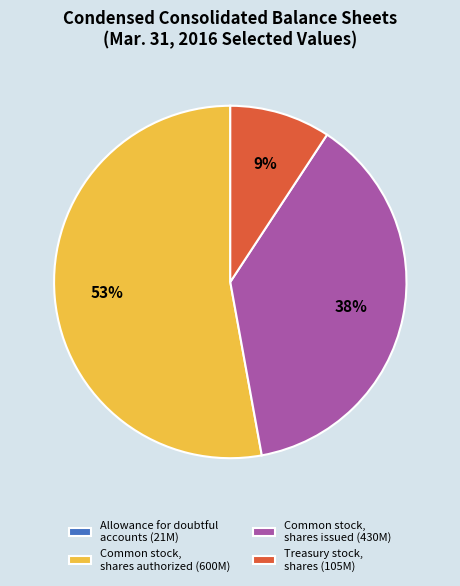

Is it true that Treasury stock, shares (105M) is 9% of the pie?

True